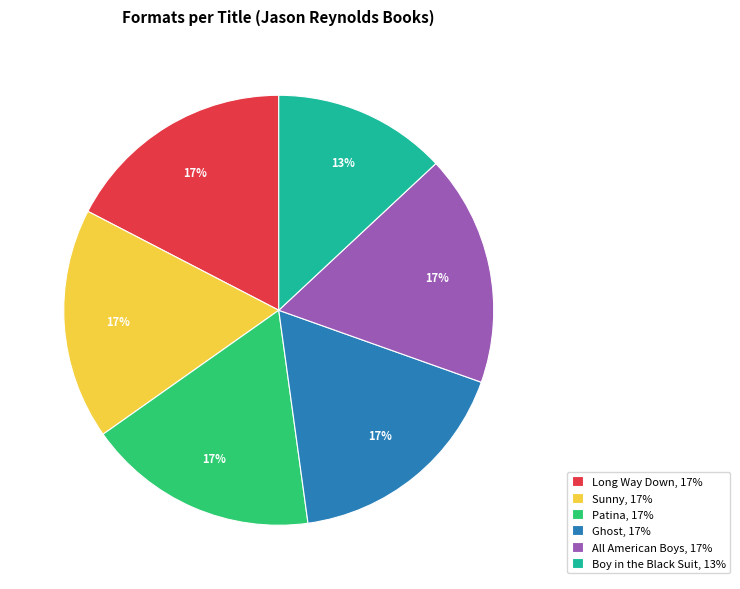

Does Sunny represent more than half of the total?

No